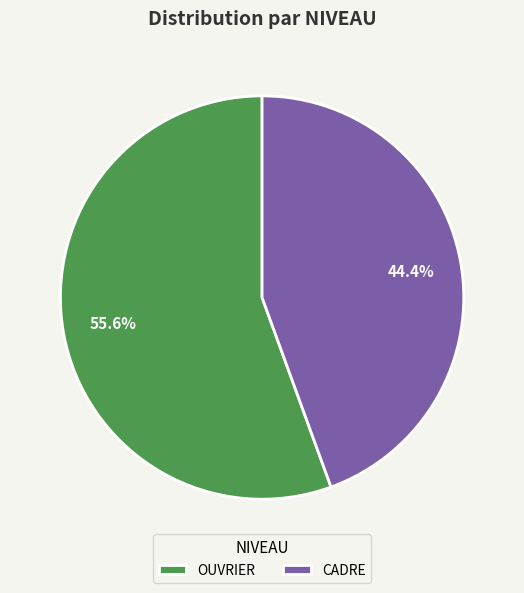

Is OUVRIER the majority of the pie?

Yes